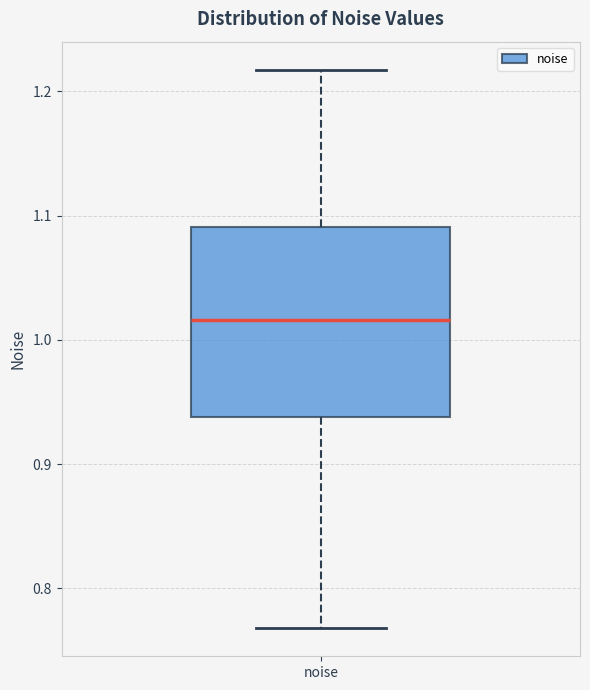

Read this box plot against the y-axis: the position of the median line, the range covered by the box, and the ends of both whiskers. The values are not printed on the chart, so give them approximately, as read against the axis.

median 1.02, box 0.94 to 1.09, whiskers 0.77 to 1.22